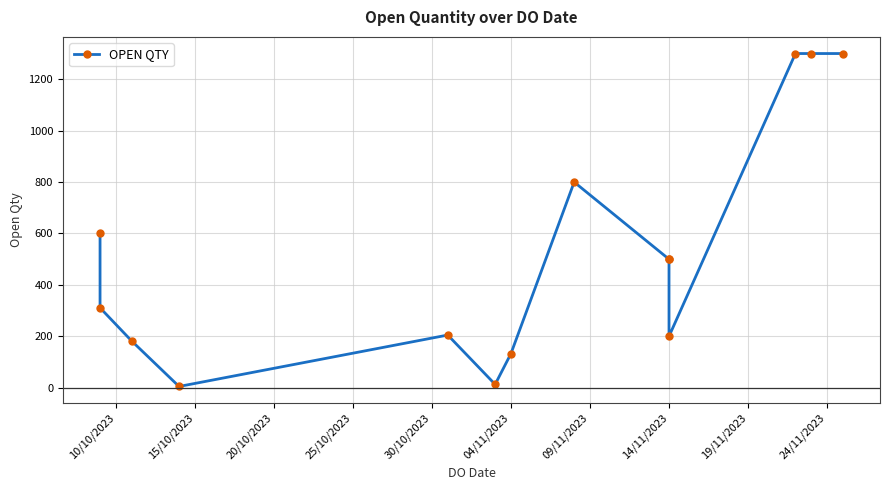

What is the label of the 5th point from the left?

30/10/2023